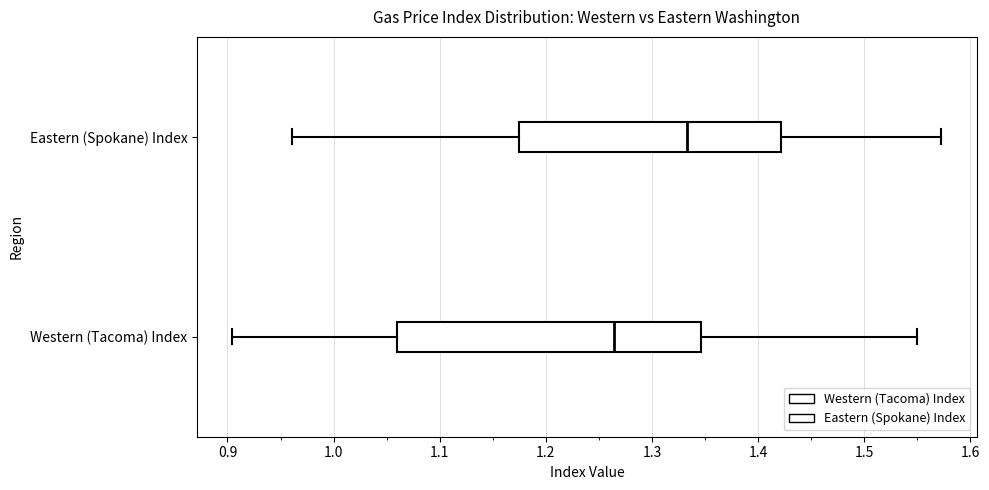

Comparing the boxes themselves (not the whiskers), which one is the widest?

Western (Tacoma) Index